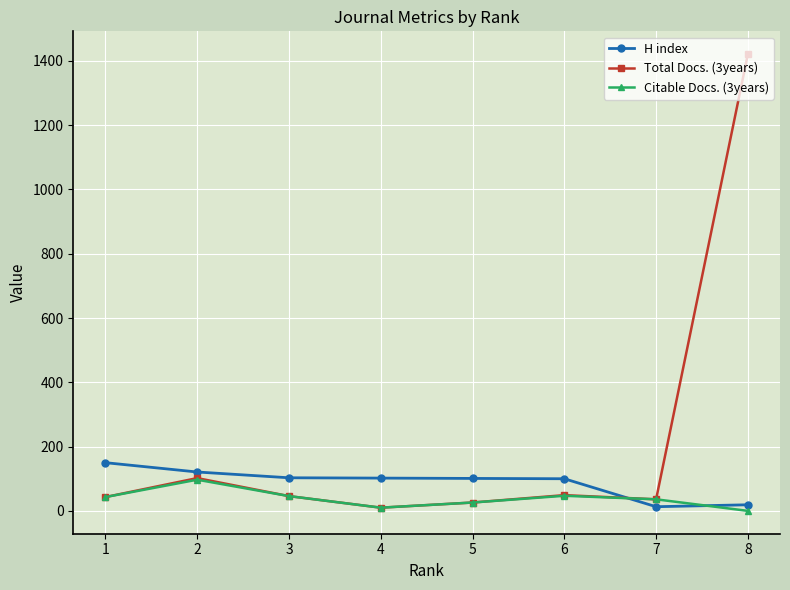

Which label corresponds to the largest value in the chart?

8